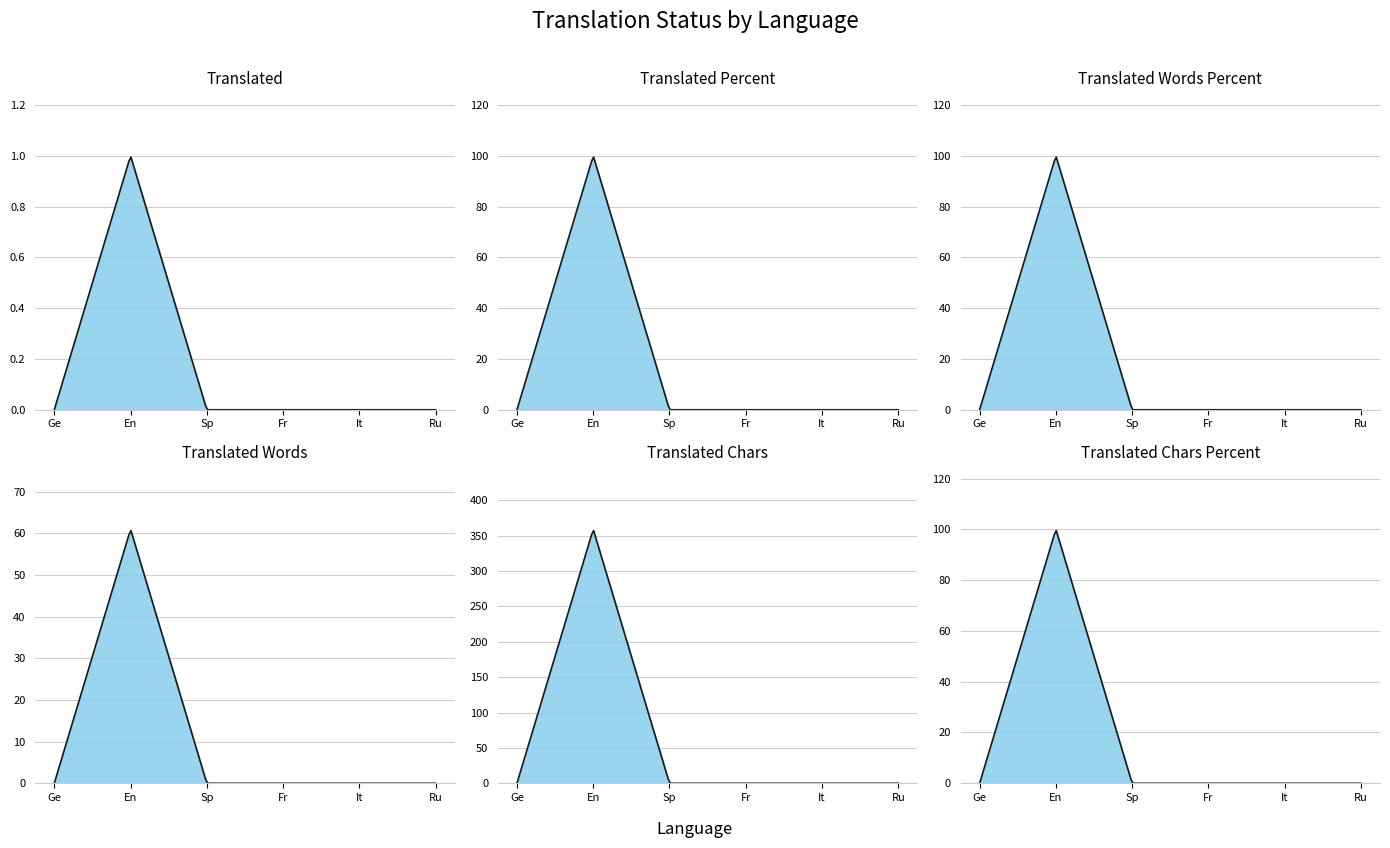

Which label corresponds to the smallest value in the chart?

German